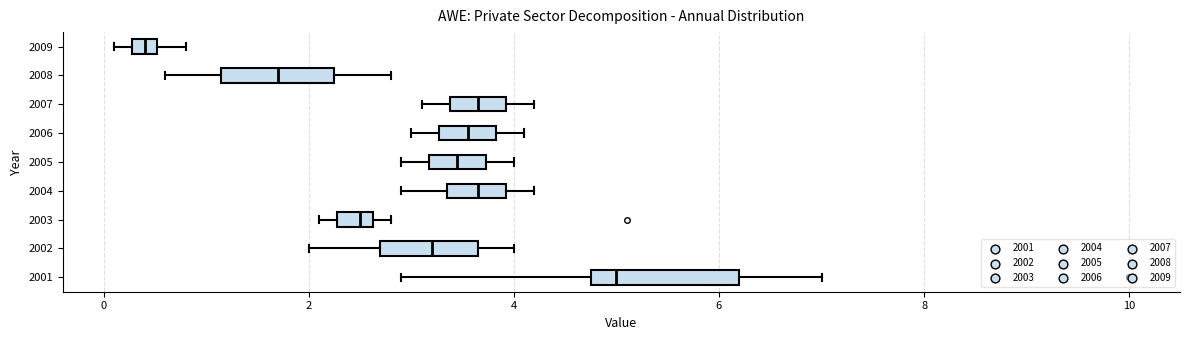

Where is the right edge of the box at y = 2002 on the x-axis? The values are not printed on the chart, so give them approximately, as read against the axis.

3.6